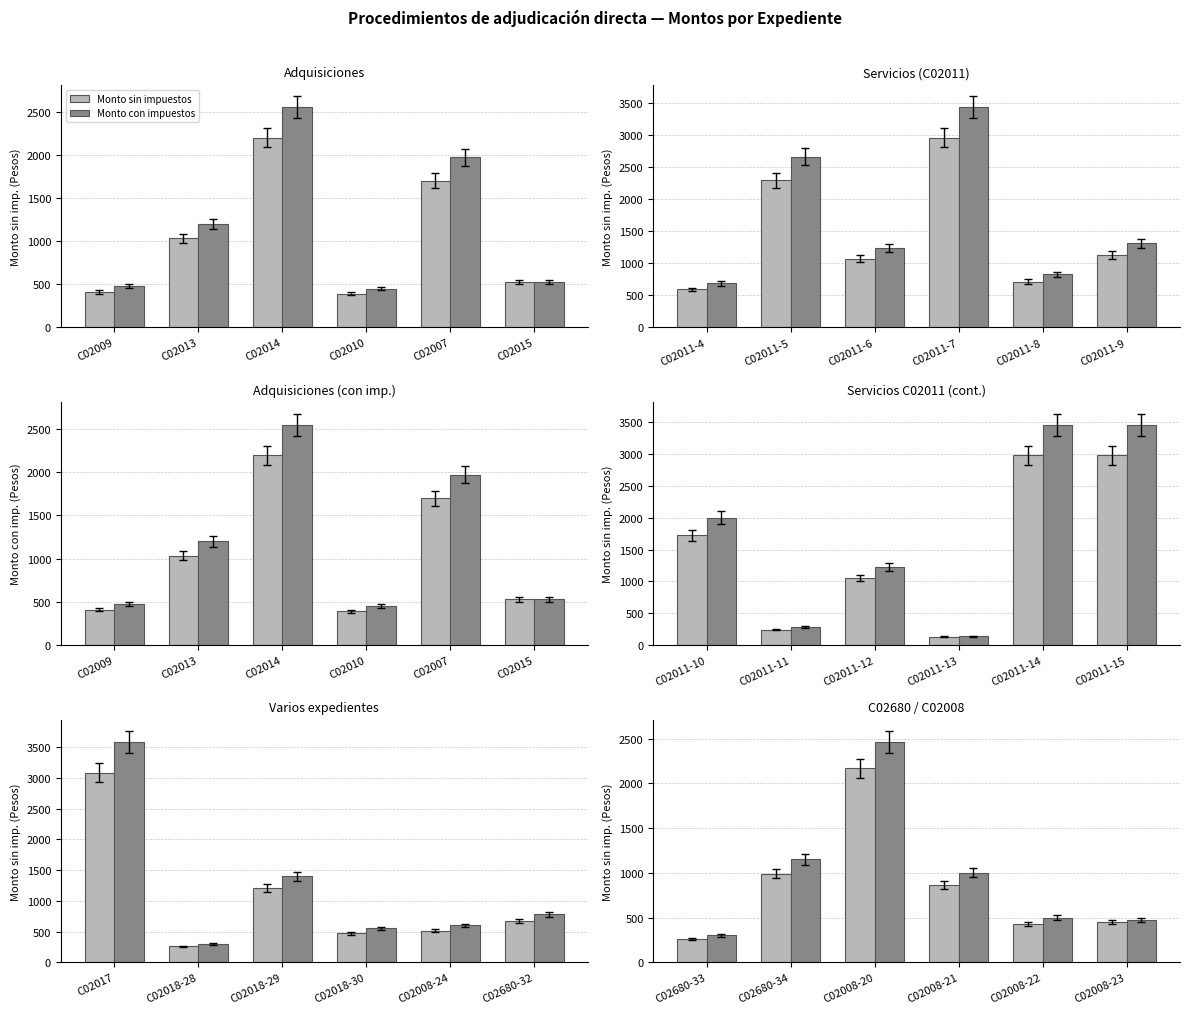

What is the value of the Monto con impuestos bar at the 5th from the left?

500.0